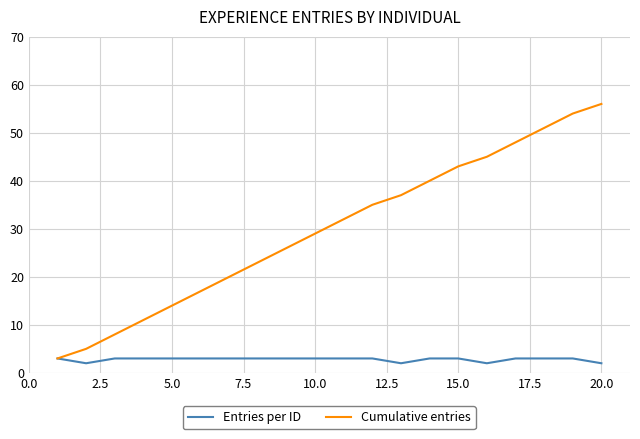

Is this an area chart (filled region under the line)?

No